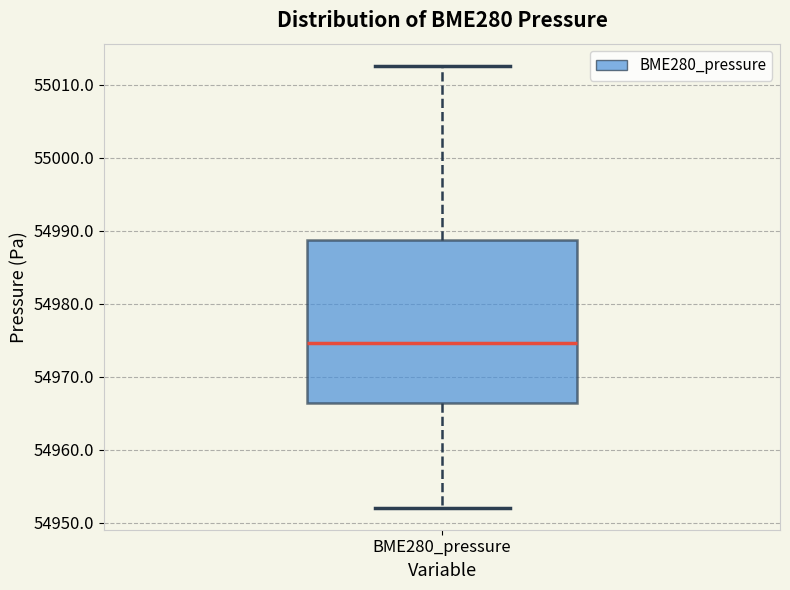

Where is the lower edge of the box for BME280_pressure on the y-axis? The values are not printed on the chart, so give them approximately, as read against the axis.

54966